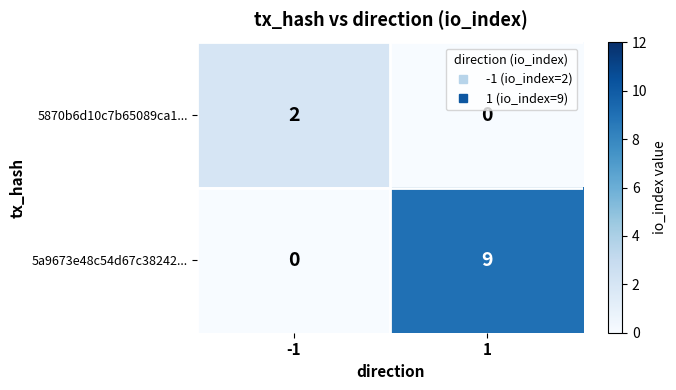

Which series has the widest spread of values?

5a9673e48c54d67c38242...